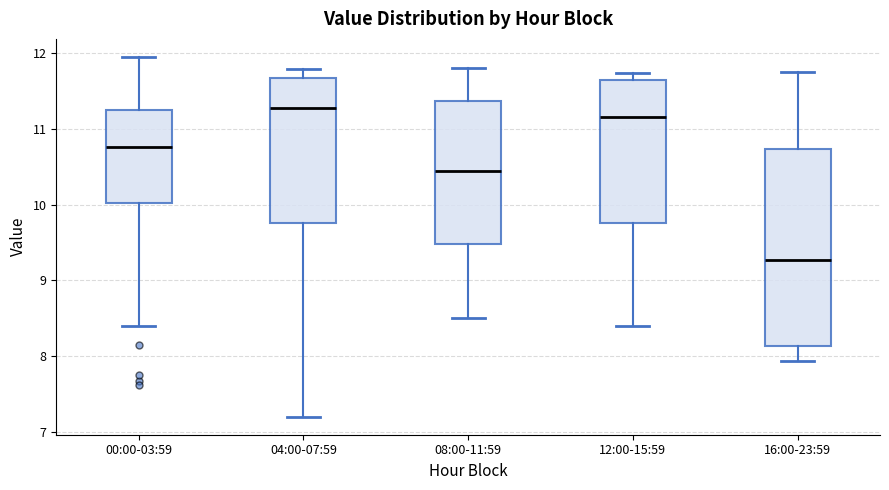

Which box has the highest median line?

04:00-07:59